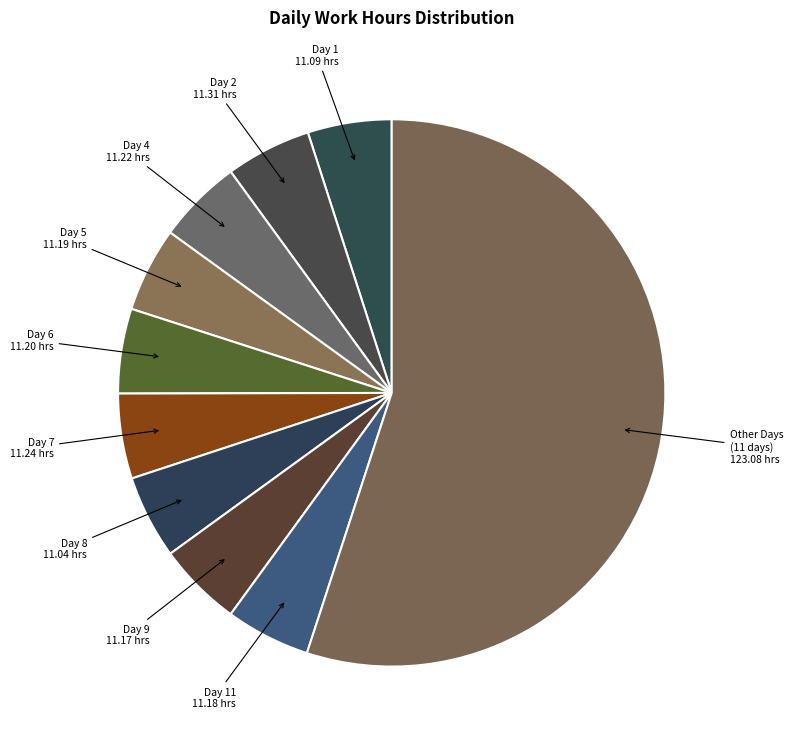

Does Day 1 represent more than half of the total?

No